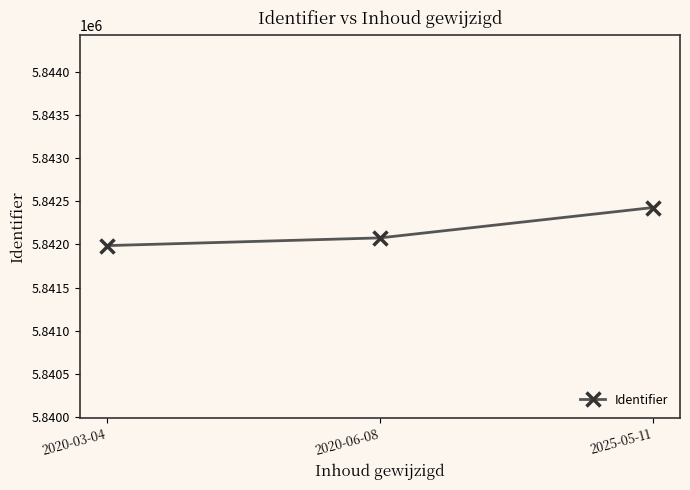

Does the chart display data point markers on the line(s)?

Yes